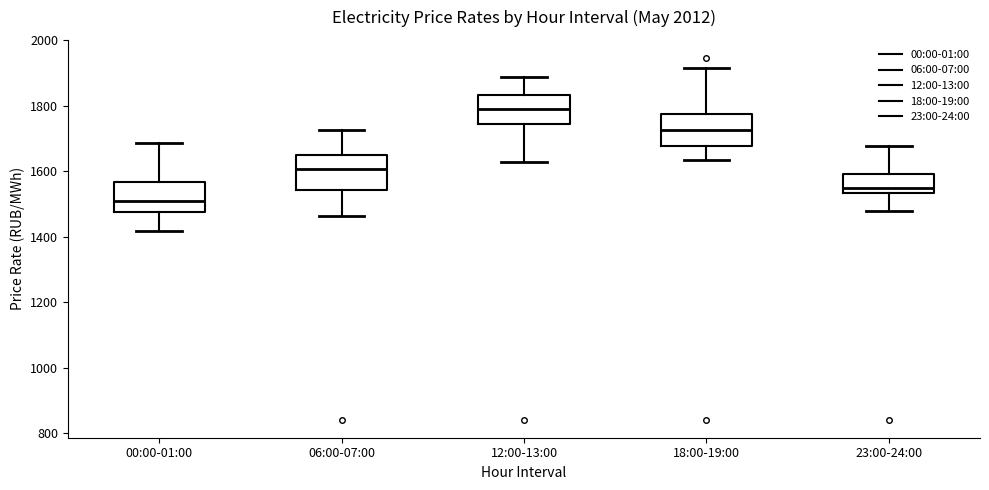

Where is the upper edge of the box for 23:00-24:00 on the y-axis? The values are not printed on the chart, so give them approximately, as read against the axis.

1600